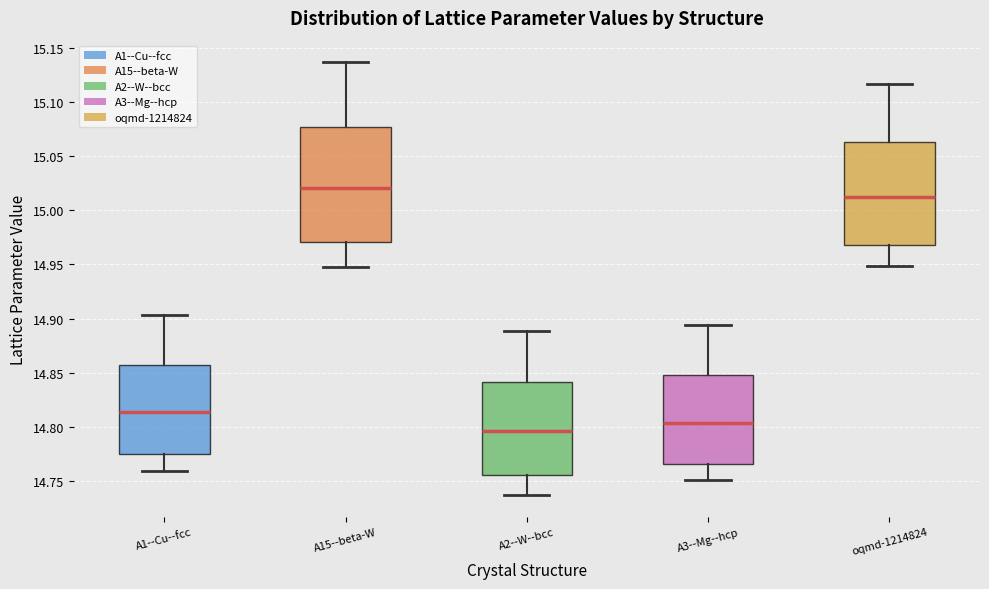

Where is the lower edge of the box for A3--Mg--hcp on the y-axis? The values are not printed on the chart, so give them approximately, as read against the axis.

14.765